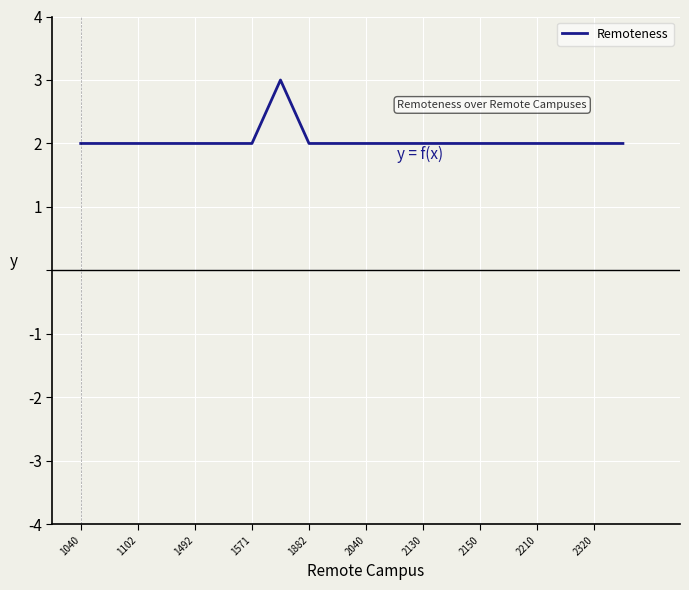

True or false: the data has more than 0 interior local peaks.

True